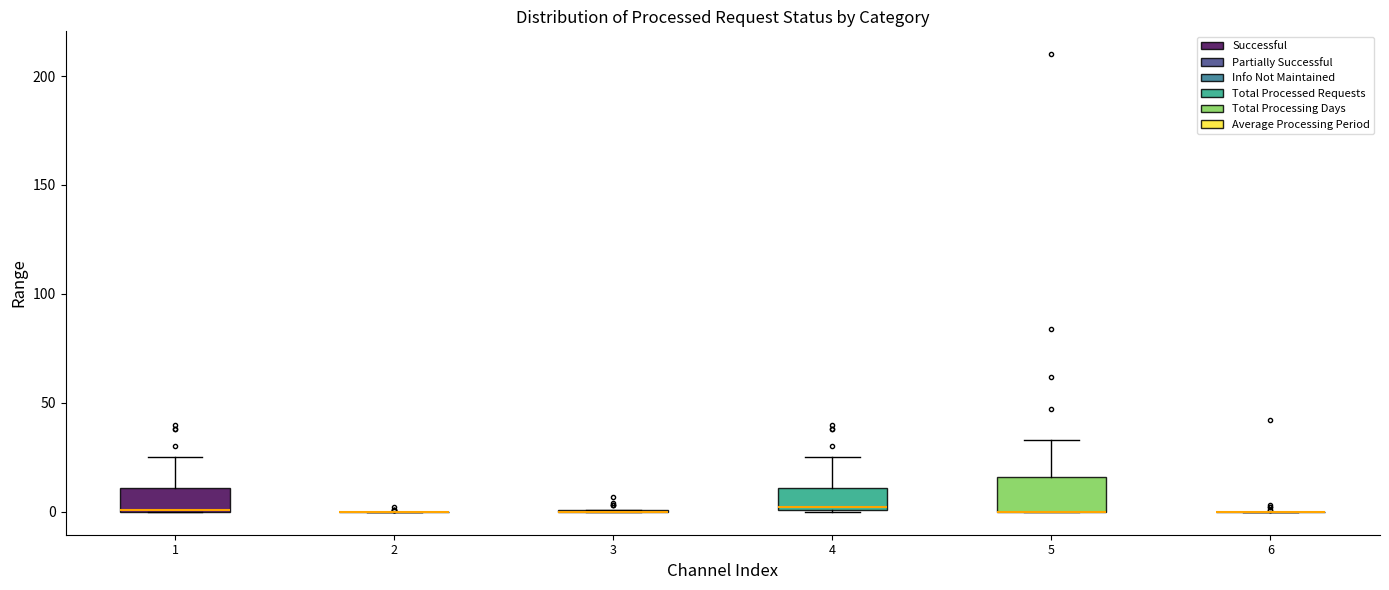

Which box is the tallest, from its lower edge to its upper edge?

5